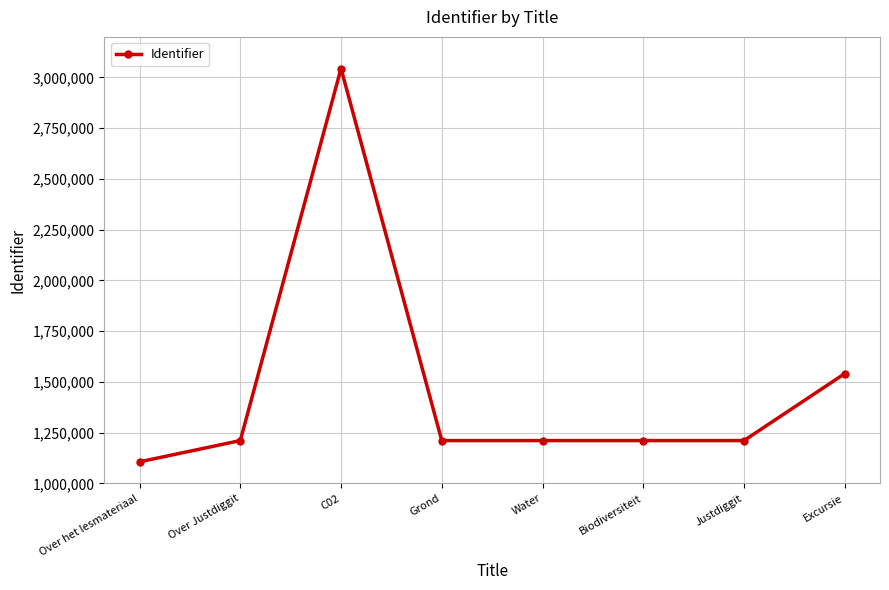

What position from the right is Water?

4